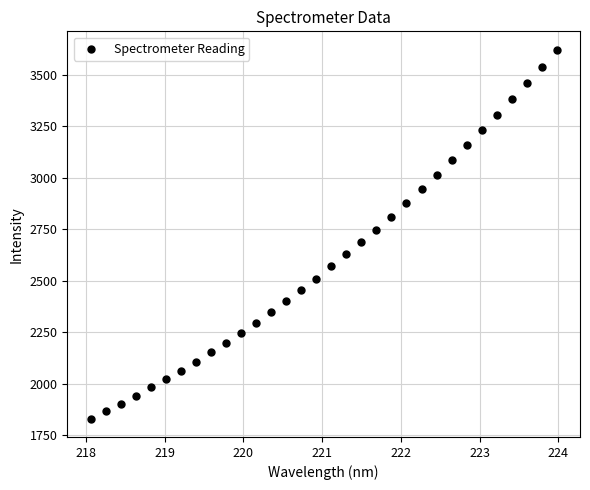

What is the range of Y values (max minus min)?

1790.0